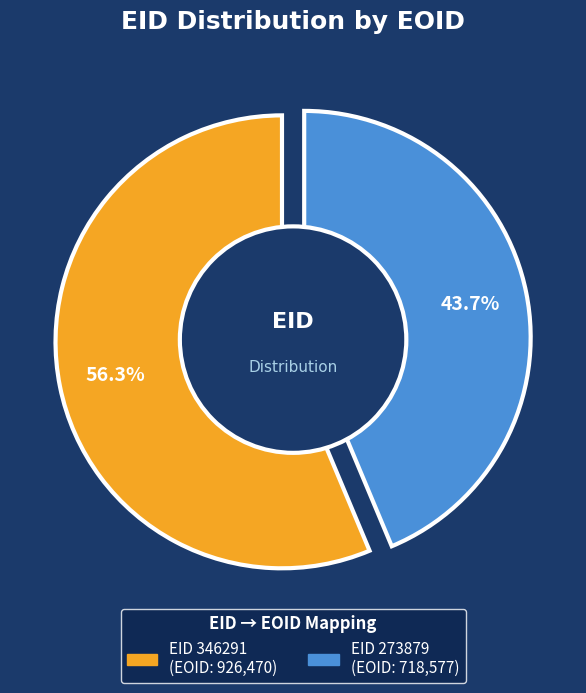

How much of the chart is everything except 273879?

56.3%